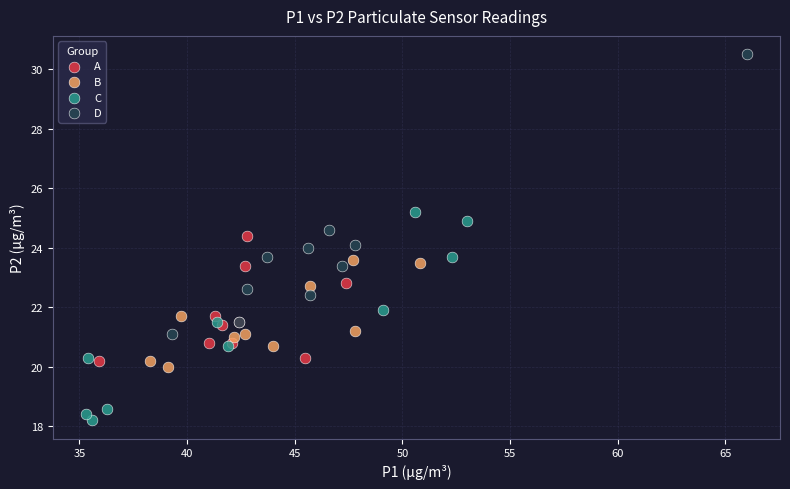

Which series contains the highest Y value?

D